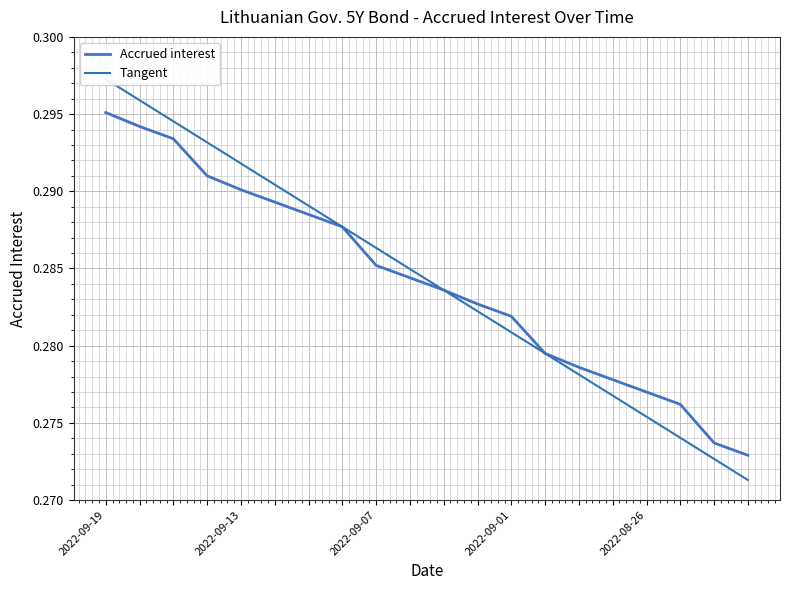

True or false: the data shows 0.5 at 2022-09-13.

False